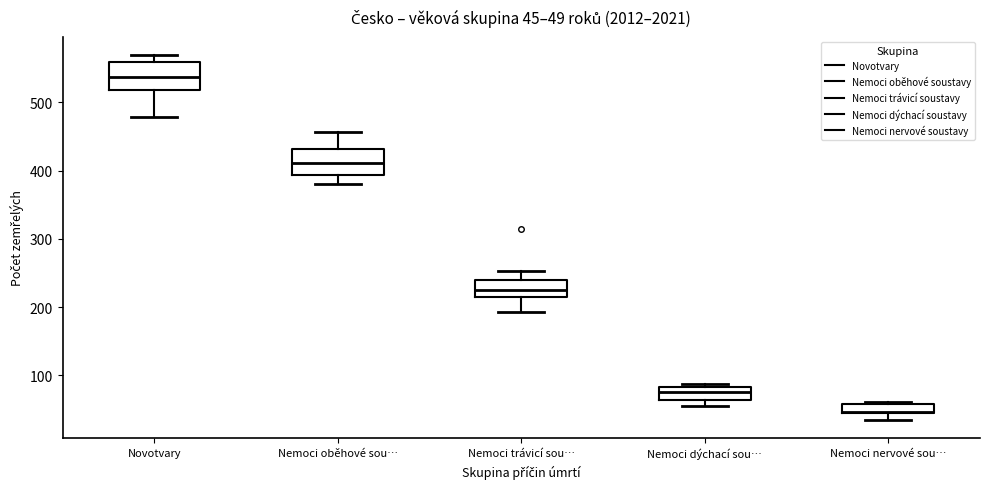

Which box has the highest median line?

Novotvary